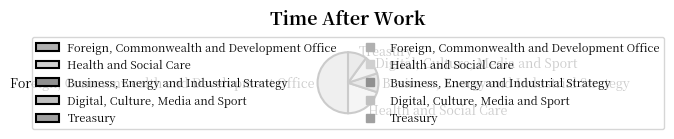

Which slice is the largest?

Foreign, Commonwealth and Development Office